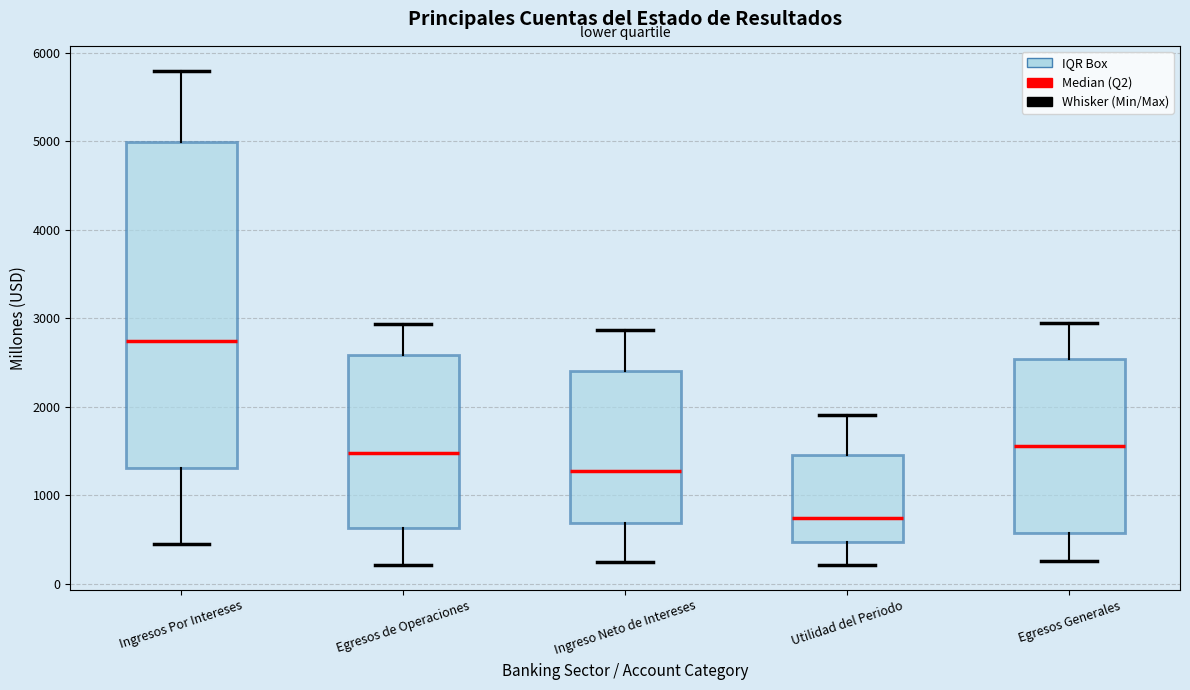

Which box's median line is the lowest?

Utilidad del Periodo